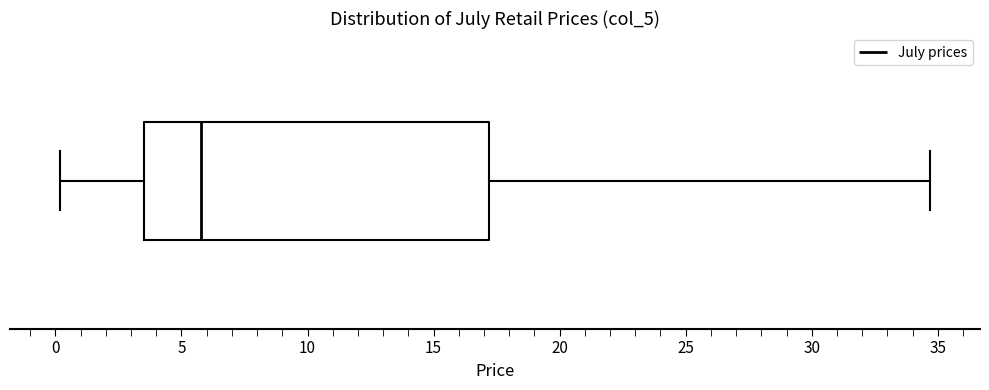

Read this box plot against the x-axis: the position of the median line, the range covered by the box, and the ends of both whiskers. The values are not printed on the chart, so give them approximately, as read against the axis.

median 6.0, box 3.5 to 17.0, whiskers 0.0 to 34.5